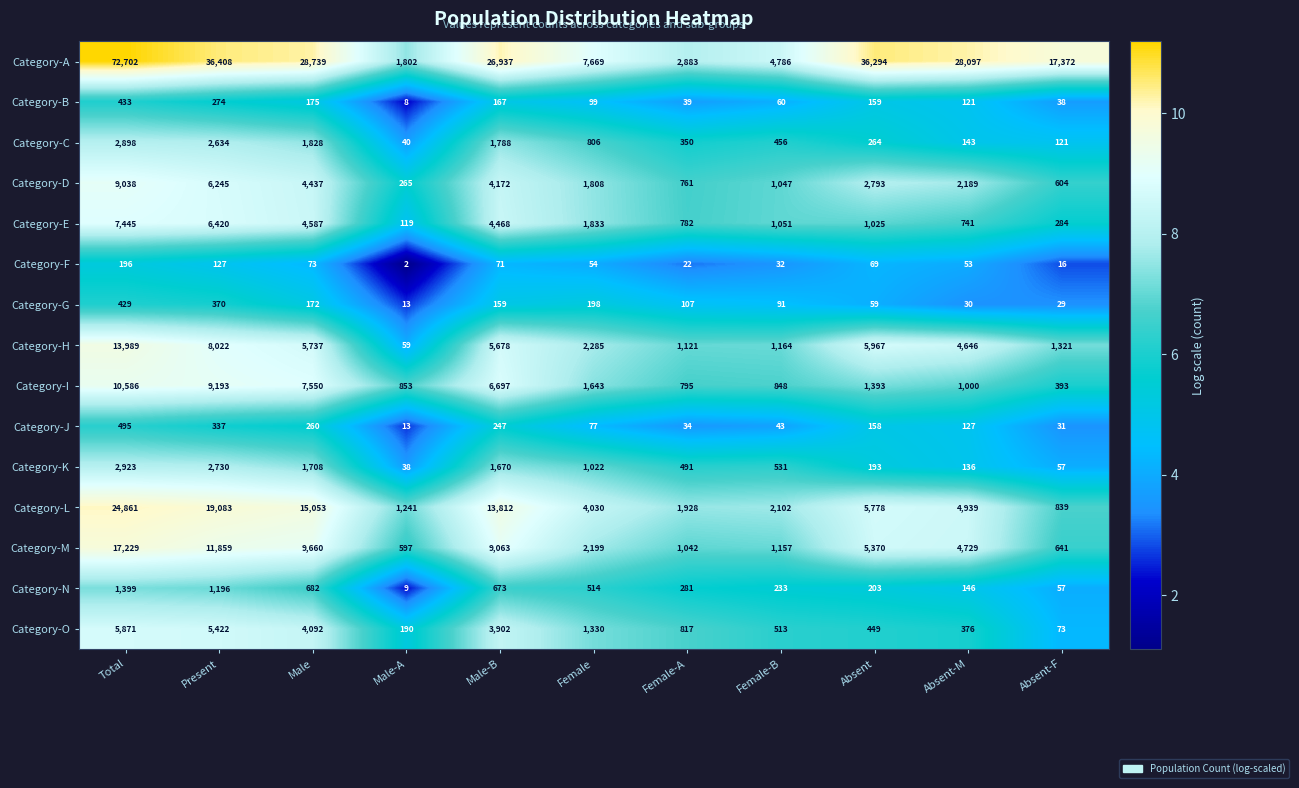

What is the total value across all series at Male-B?

79504